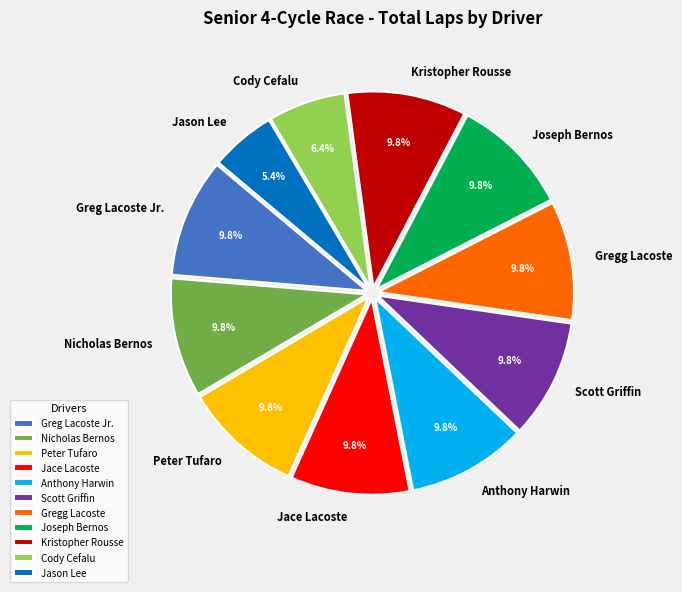

What is the smallest slice in the pie chart?

Jason Lee